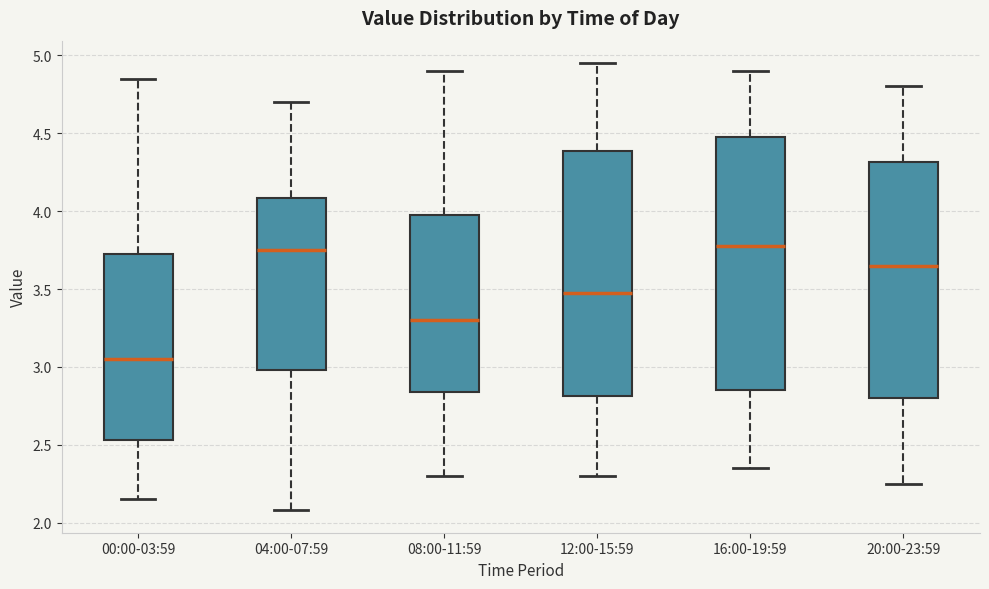

Reading left to right, read every box against the y-axis: the position of its median line, the range the box covers, and the ends of its whiskers. The values are not printed on the chart, so give them approximately, as read against the axis.

00:00-03:59: median 3.05, box 2.55 to 3.75, whiskers 2.15 to 4.85
04:00-07:59: median 3.75, box 3.00 to 4.10, whiskers 2.10 to 4.70
08:00-11:59: median 3.30, box 2.85 to 4.00, whiskers 2.30 to 4.90
12:00-15:59: median 3.50, box 2.80 to 4.40, whiskers 2.30 to 4.95
16:00-19:59: median 3.80, box 2.85 to 4.50, whiskers 2.35 to 4.90
20:00-23:59: median 3.65, box 2.80 to 4.30, whiskers 2.25 to 4.80